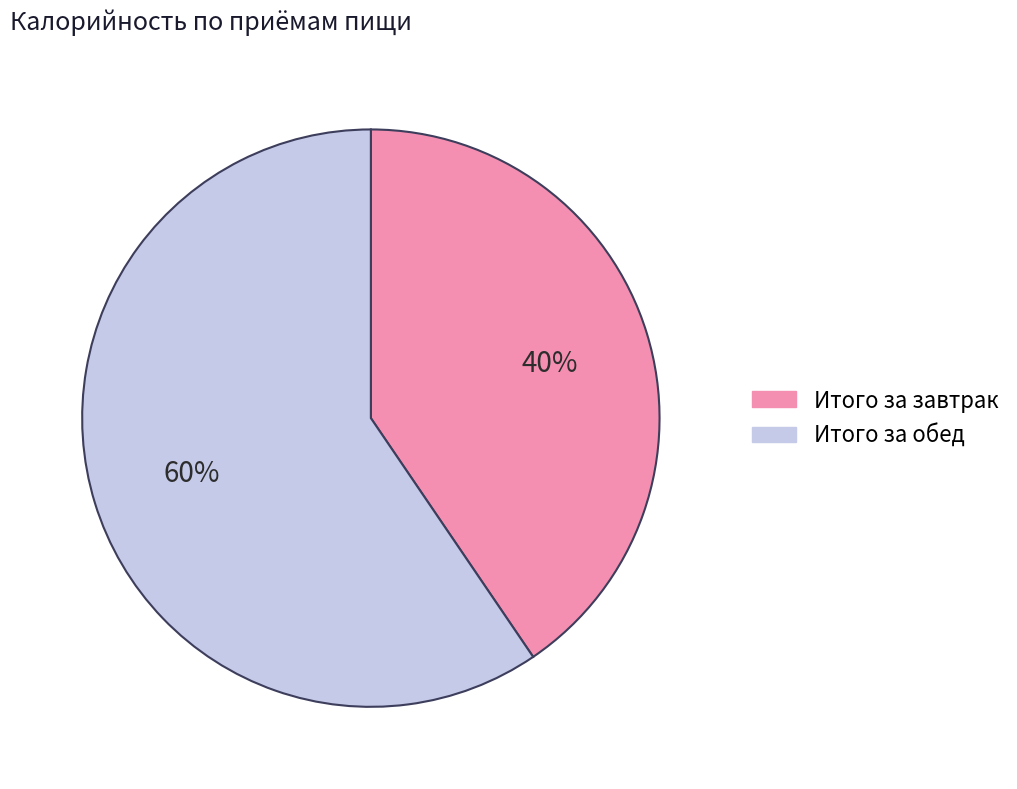

How many slices are in this pie chart?

2